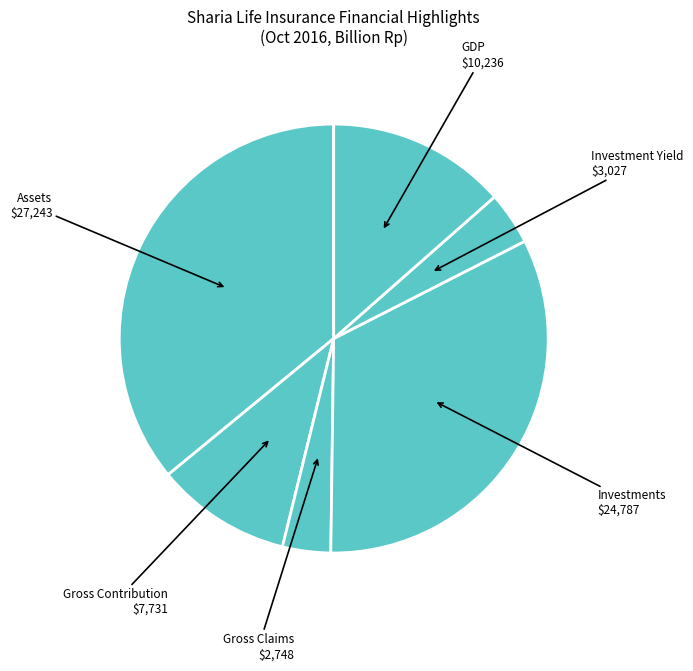

Between Assets and Gross Contribution, which is larger?

Assets